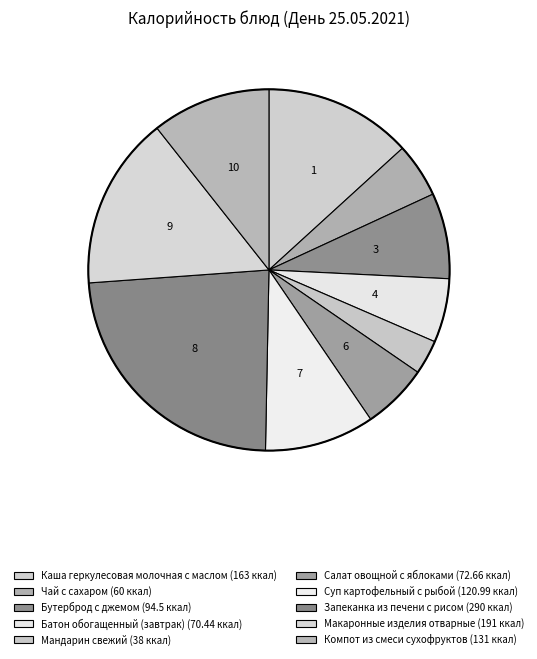

How much of the chart is everything except Каша геркулесовая молочная с маслом?

86.8%